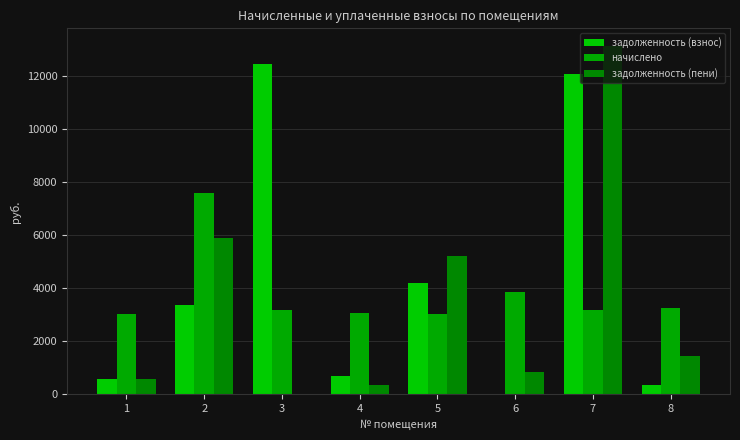

Reading left to right, what are all the values shown in this chart?

задолженность (взнос): 1=571.6	2=3357.2	3=12447.7	4=678.5	5=4198.1	6=0.0	7=12078.6	8=361.6
начислено: 1=3016.8	2=7574.4	3=3189.6	4=3052.8	5=3016.8	6=3844.8	7=3196.8	8=3254.4
задолженность (пени): 1=570.2	2=5882.0	3=0.0	4=338.1	5=5203.7	6=854.4	7=13144.2	8=1446.4